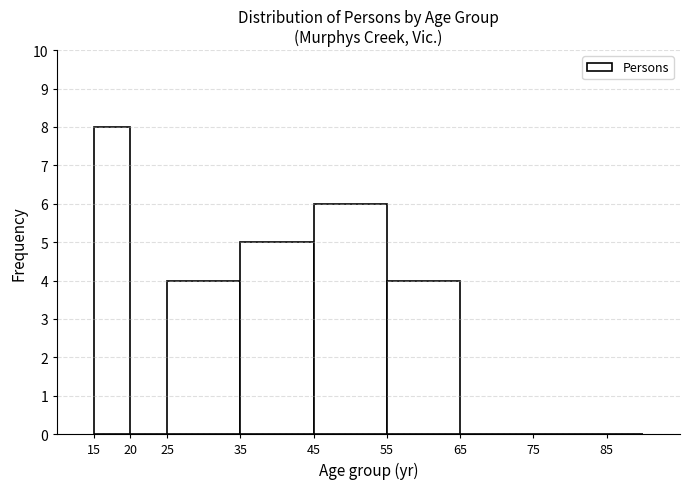

Over which range of the x-axis is the bar tallest?

15 to 20